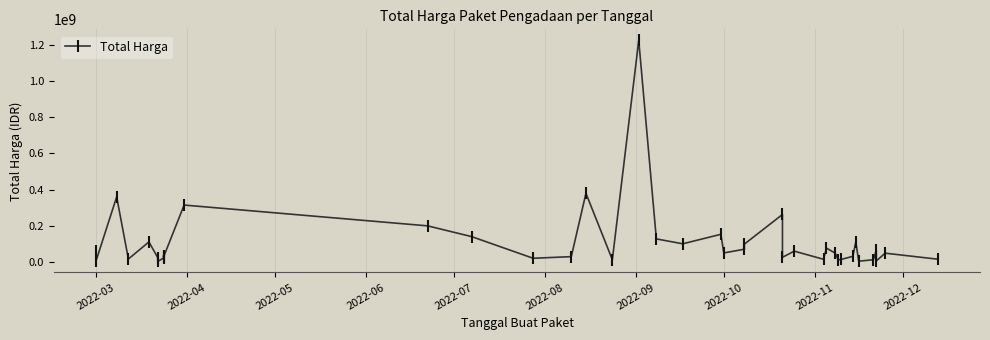

Reading left to right, transcribe all the data shown in this chart.

59935000	6936000	359500000	15787200	110389990	23680800	2395750	21231000	34132505	27720000	314121780	199200000	139800000	19950000	29000000	379075000	12000000	1224682000	127000000	100000000	152477000	49478000	70000000	98000000	262118150	25200000	59375000	14400000	75920000	48140000	11100000	13442000	30800000	110000000	3825000	11800000	65000000	5093000	48140000	14750000